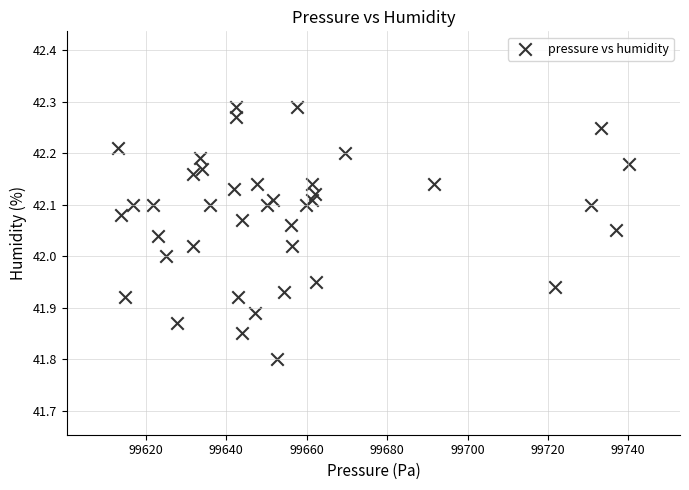

What is the range of Y values (max minus min)?

0.5